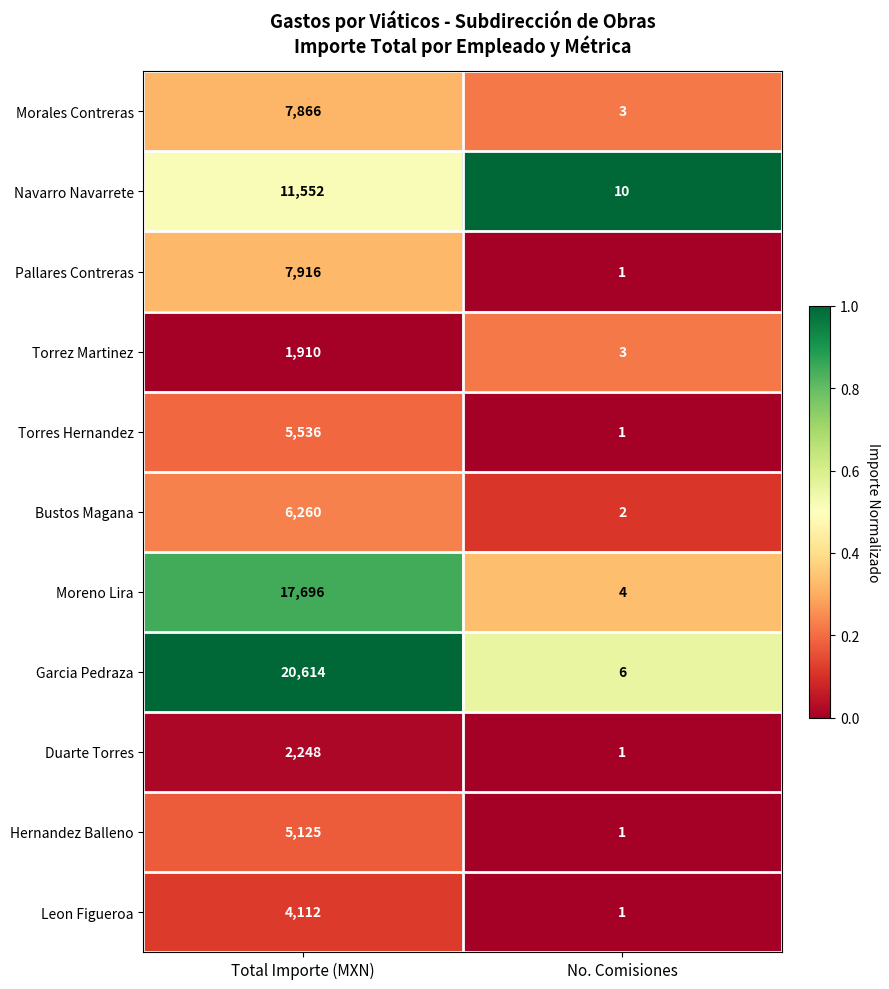

At which category does the chart reach its peak across all series?

Total Importe (MXN)